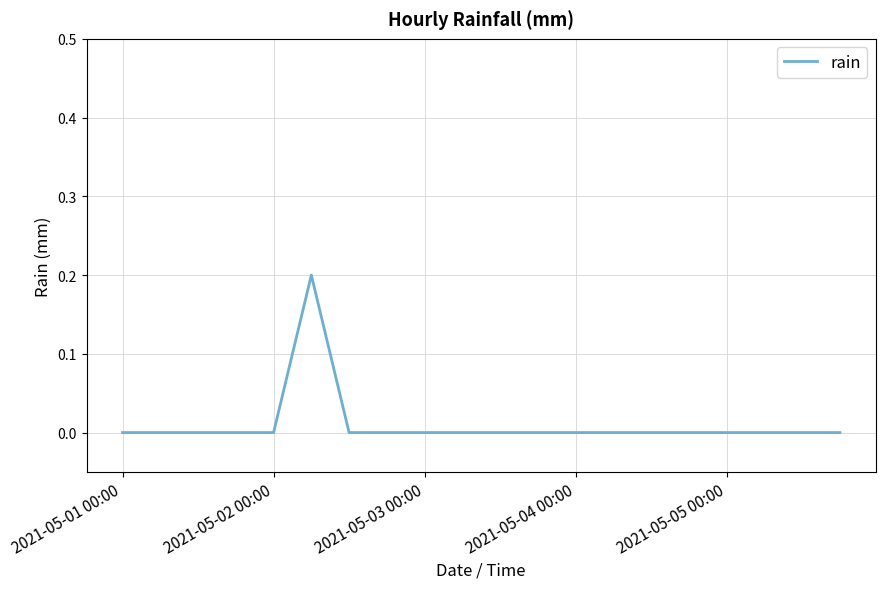

Does the chart have visible grid lines?

Yes